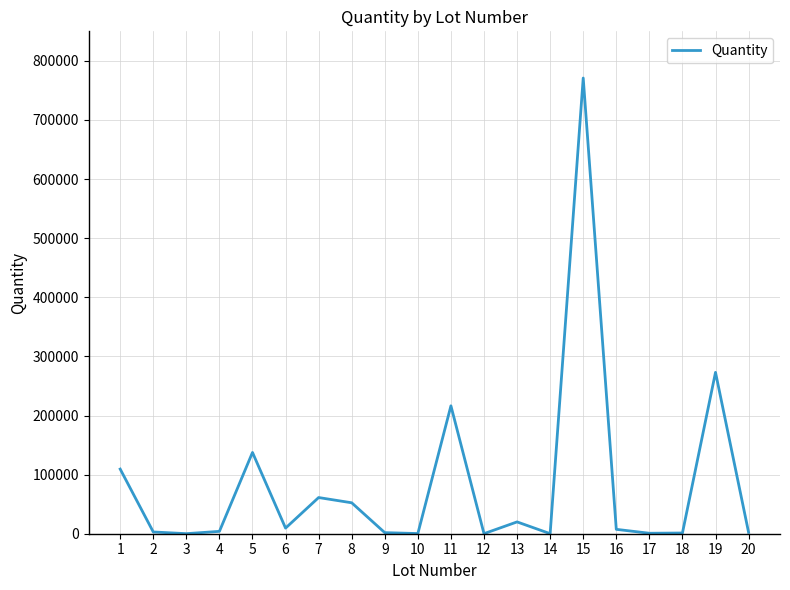

What is the ratio of the value at 15 to the value at 7?

12.6